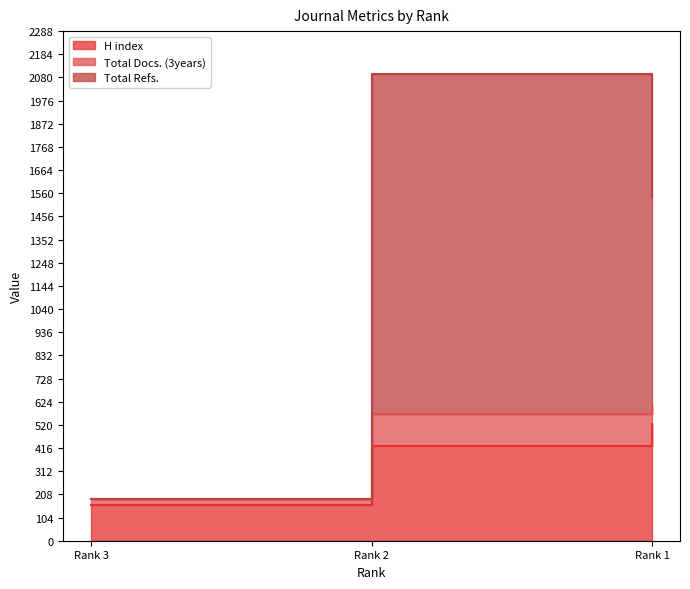

Between Rank 3 and Rank 2, which is larger?

Rank 2